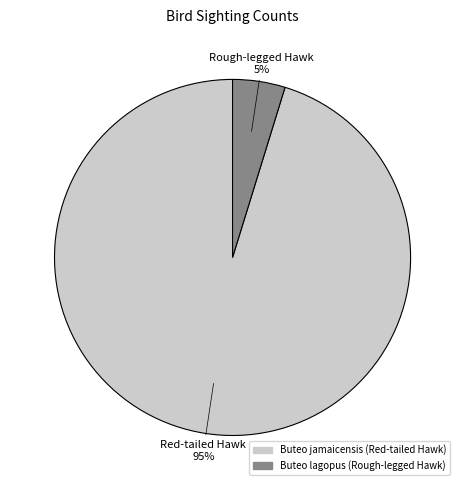

How many slices are in this pie chart?

2